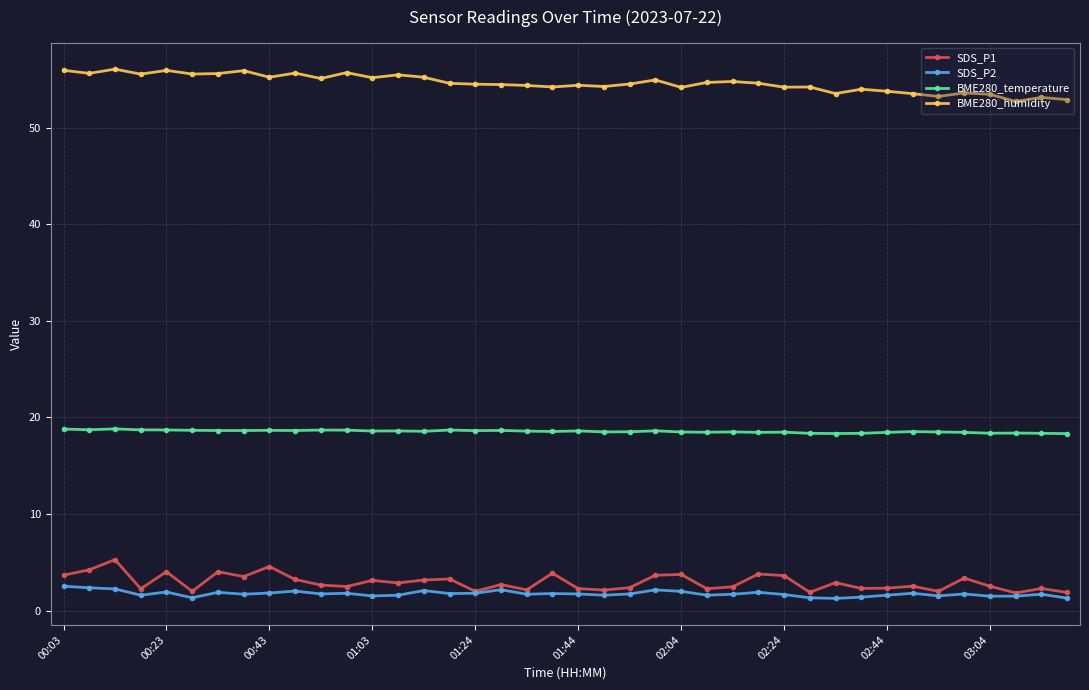

How many series are shown in this chart?

4